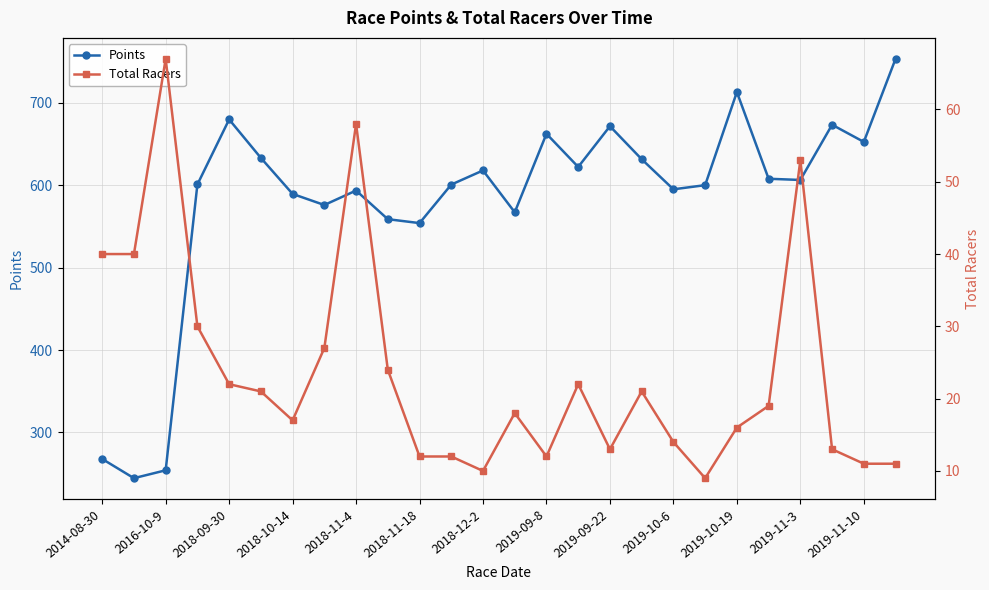

At which category does Points reach its first local peak?

2018-09-30